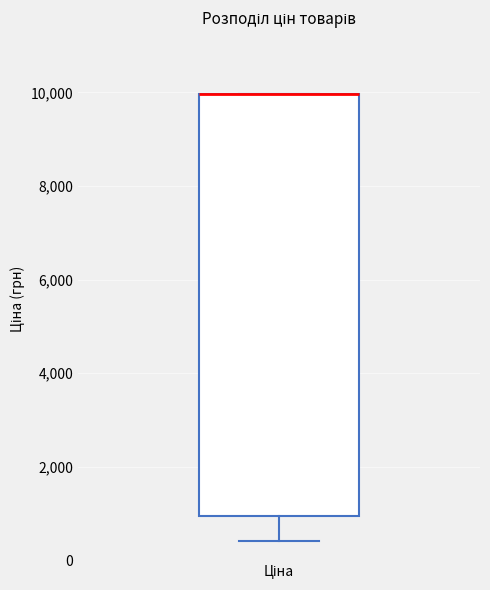

Where does the lower whisker of the box for Ціна end on the y-axis? The values are not printed on the chart, so give them approximately, as read against the axis.

400